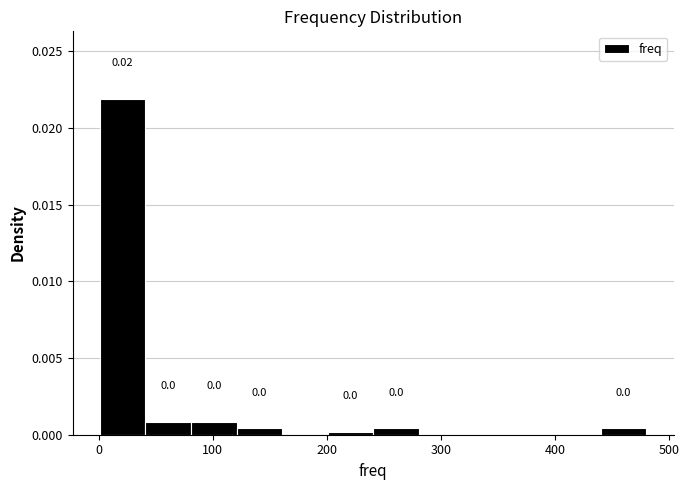

Around what value on the x-axis is the tallest bar? Give the approximate position of its centre, as read against the axis.

20